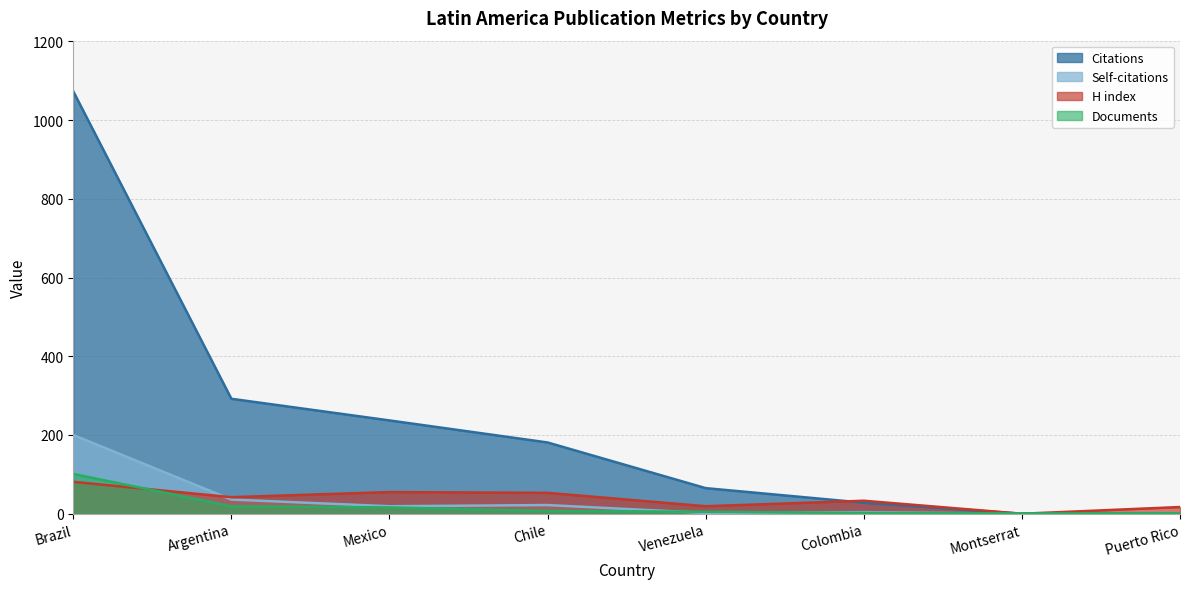

The value of Citations at Colombia is 41. True or false?

False